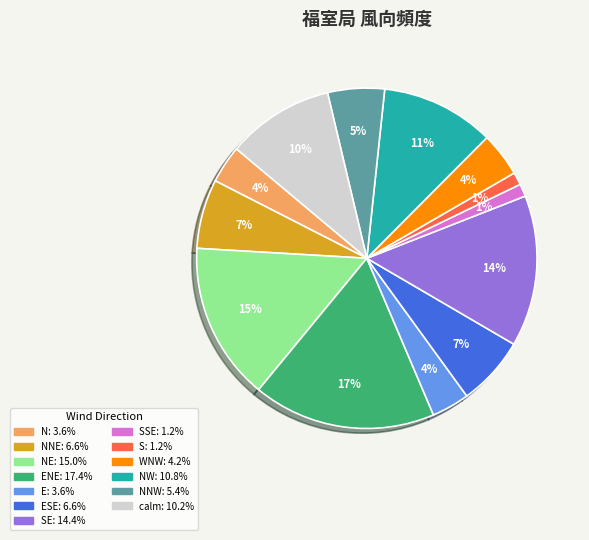

Is there a majority slice in this chart?

No